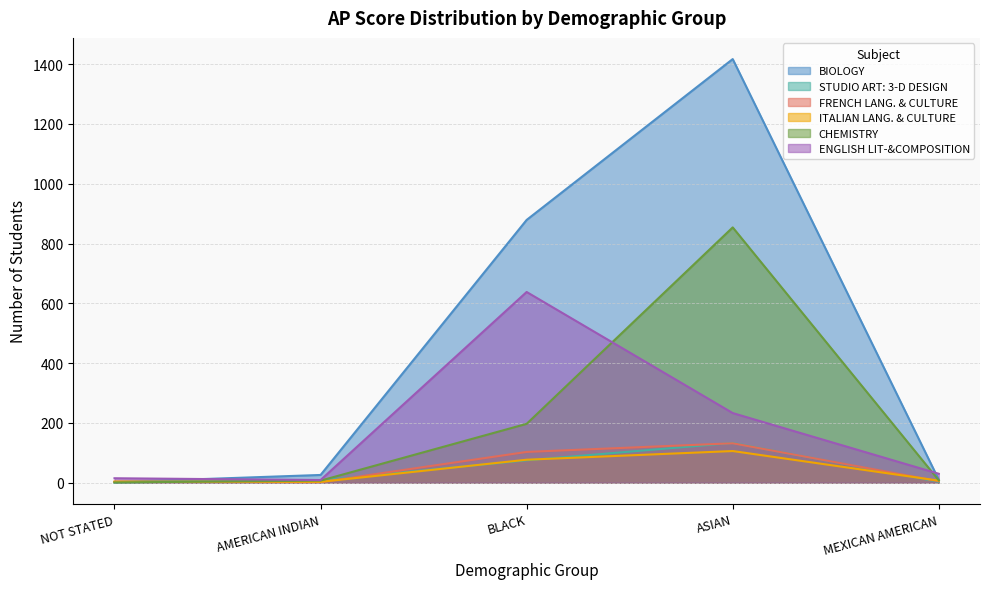

Count the number of data series in this chart.

6